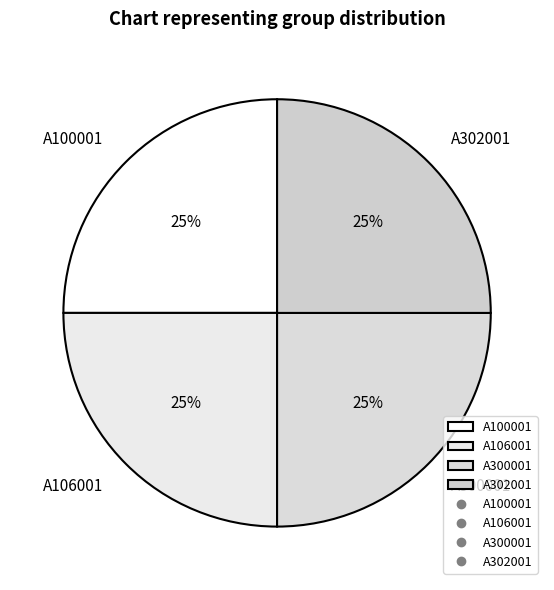

Approximately how many times larger is the value at A100001 compared to A300001?

1.0